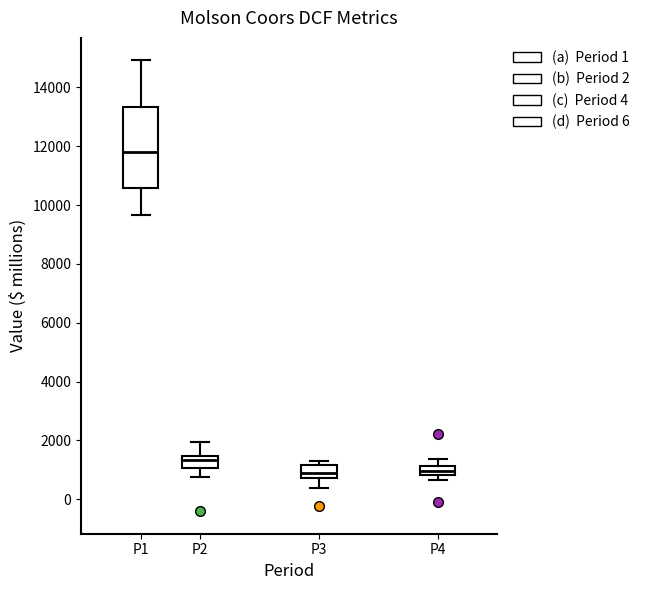

Which box's median line is the highest?

P1